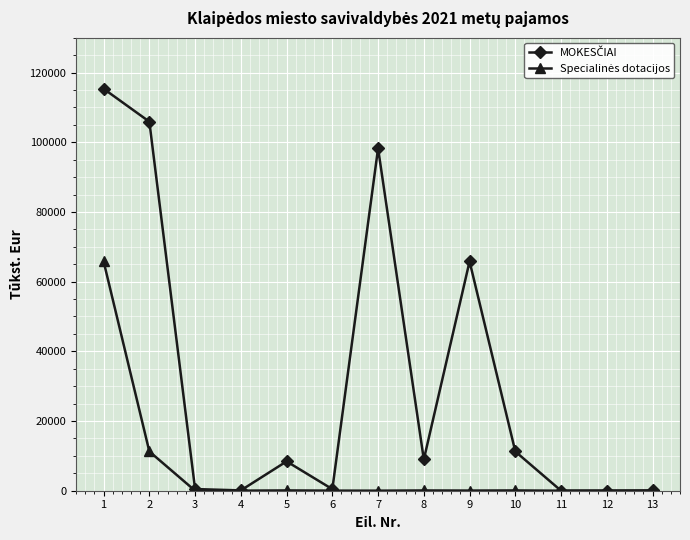

What is the greatest value displayed?

115340.0